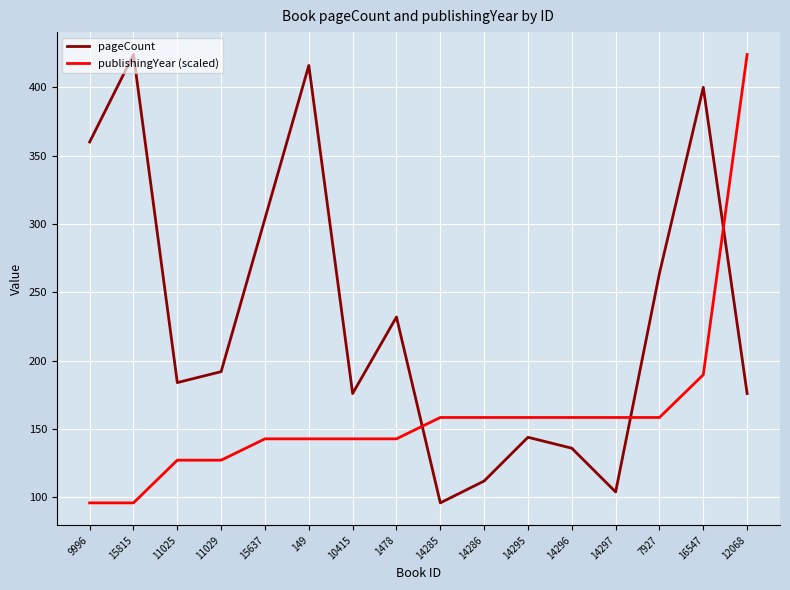

Between which two adjacent categories do publishingYear (scaled) and pageCount first intersect?

1478 and 14285